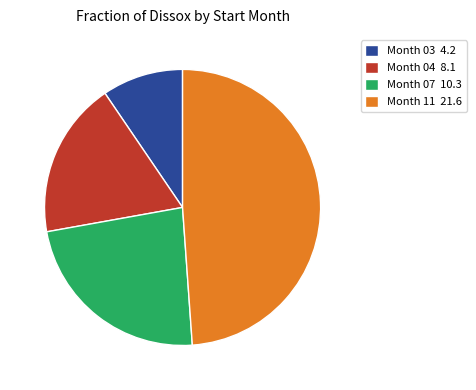

Which slice is the largest?

Month 11 21.6